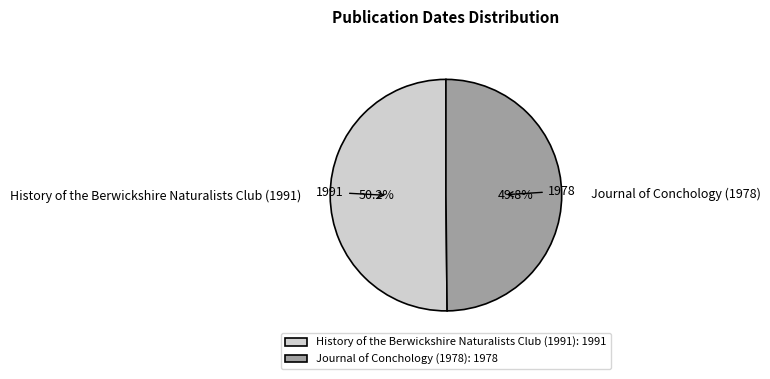

Approximately how many times larger is the value at Journal of Conchology (1978) compared to History of the Berwickshire Naturalists Club (1991)?

1.0